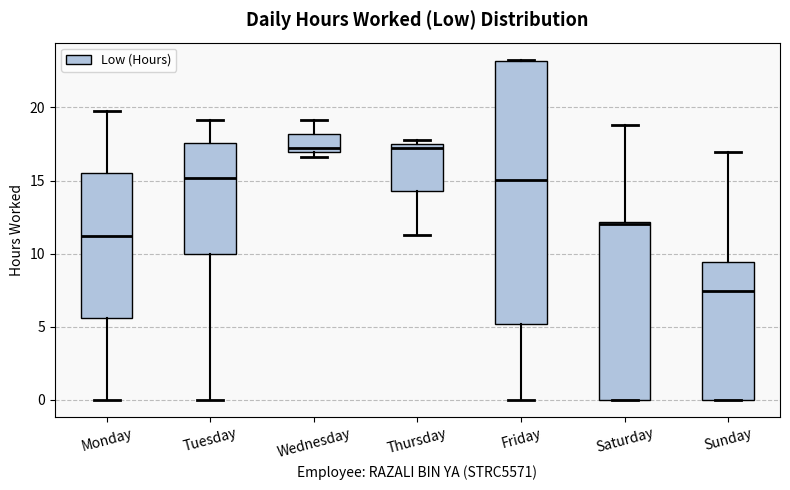

Reading left to right, transcribe this box plot: for each box, give where its median line is, the range the box spans, and where its two whiskers end, as read against the y-axis. The values are not printed on the chart, so give them approximately, as read against the axis.

Monday: median 11.0, box 5.5 to 15.5, whiskers 0.0 to 20.0
Tuesday: median 15.0, box 10.0 to 17.5, whiskers 0.0 to 19.0
Wednesday: median 17.0 (just above the box's lower edge), box 17.0 to 18.0, whiskers 16.5 to 19.0
Thursday: median 17.5 (just below the box's upper edge), box 14.5 to 17.5, whiskers 11.5 to 18.0
Friday: median 15.0, box 5.0 to 23.0, whiskers 0.0 to 23.5
Saturday: median 12.0 (just below the box's upper edge), box 0.0 to 12.0, whiskers 0.0 to 19.0
Sunday: median 7.5, box 0.0 to 9.5, whiskers 0.0 to 17.0